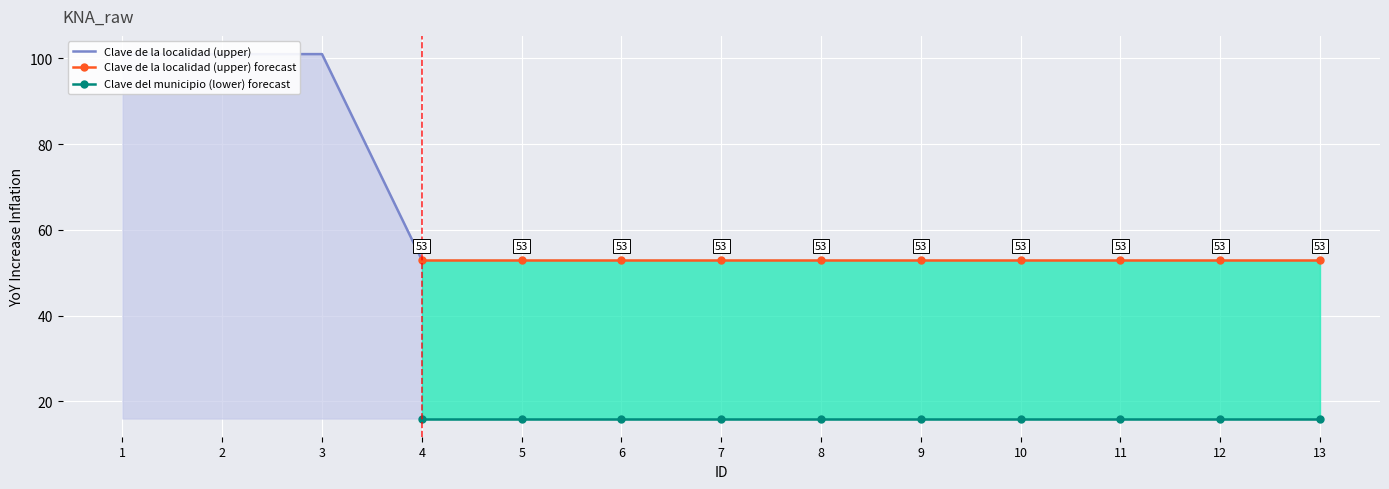

What is the value of the Clave de la localidad (upper) point at the 8th from the left?

53